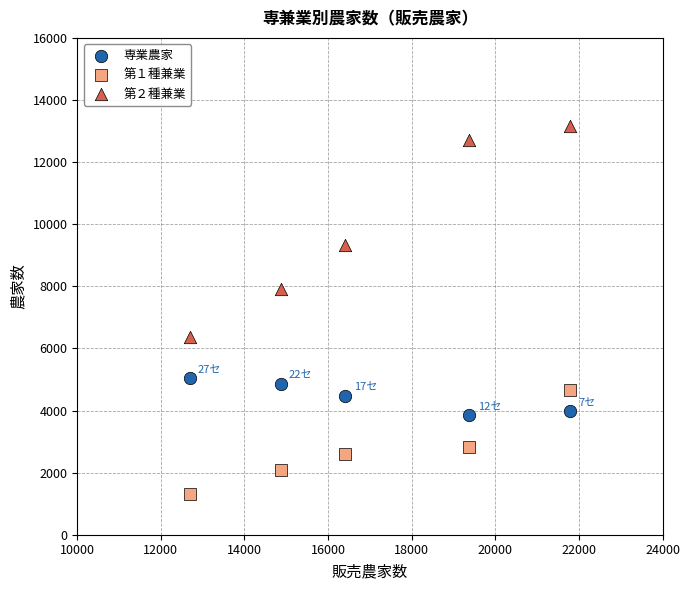

Which series contains the lowest Y value?

第１種兼業